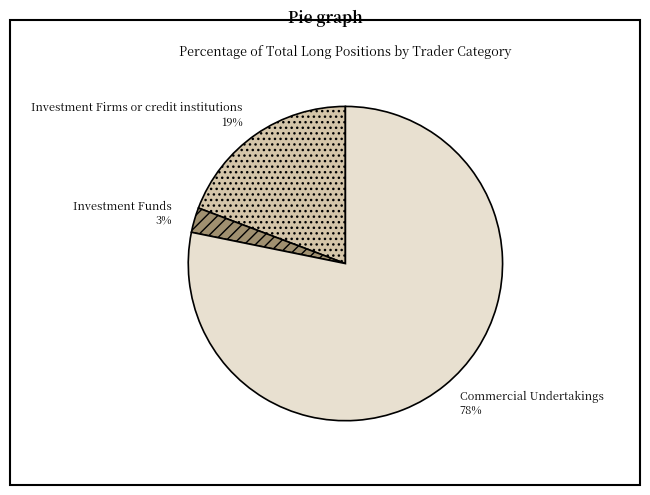

Does any single category account for the majority?

Yes